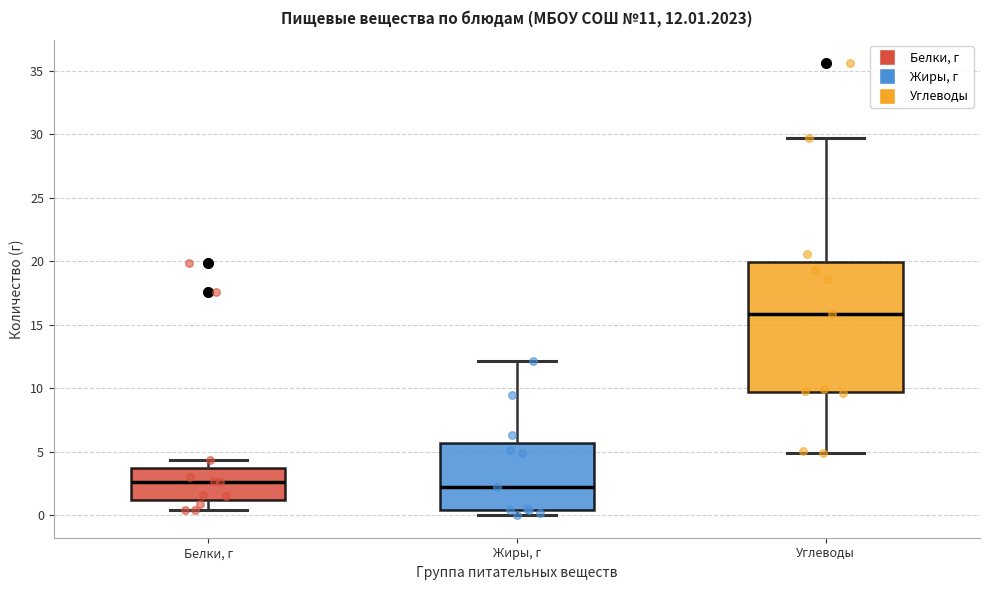

Comparing the boxes themselves (not the whiskers), which one is the tallest?

Углеводы